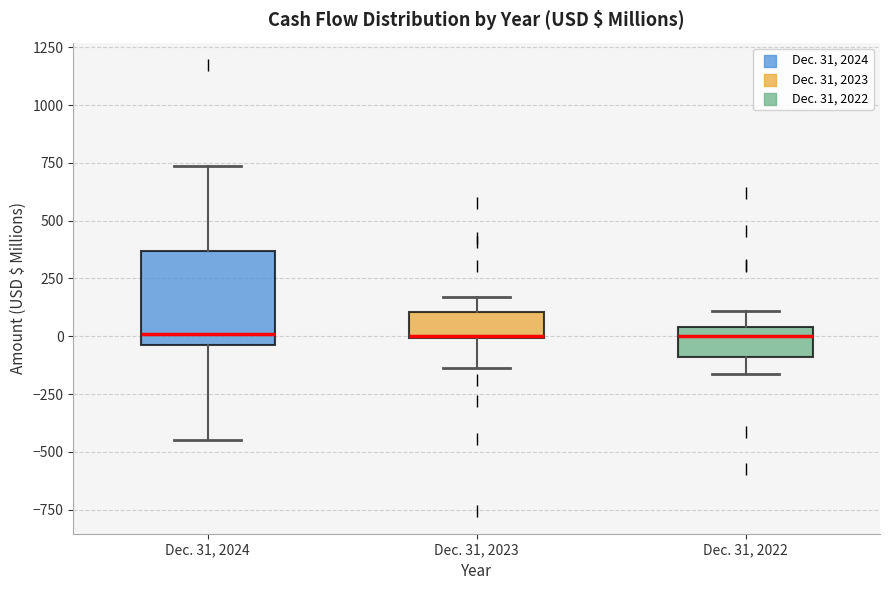

Reading left to right, transcribe this box plot: for each box, give where its median line is, the range the box spans, and where its two whiskers end, as read against the y-axis. The values are not printed on the chart, so give them approximately, as read against the axis.

Dec. 31, 2024: median 0, box -50 to 350, whiskers -450 to 750
Dec. 31, 2023: median 0 (drawn on the box's lower edge), box 0 to 100, whiskers -150 to 150
Dec. 31, 2022: median 0, box -100 to 50, whiskers -150 to 100